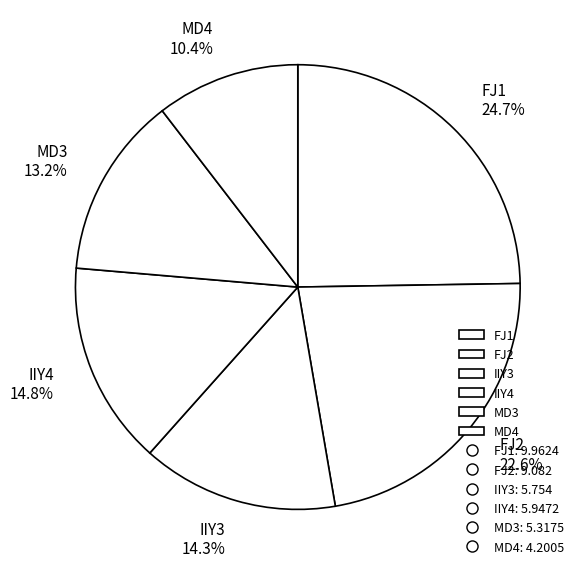

Count the number of slices in the pie.

6